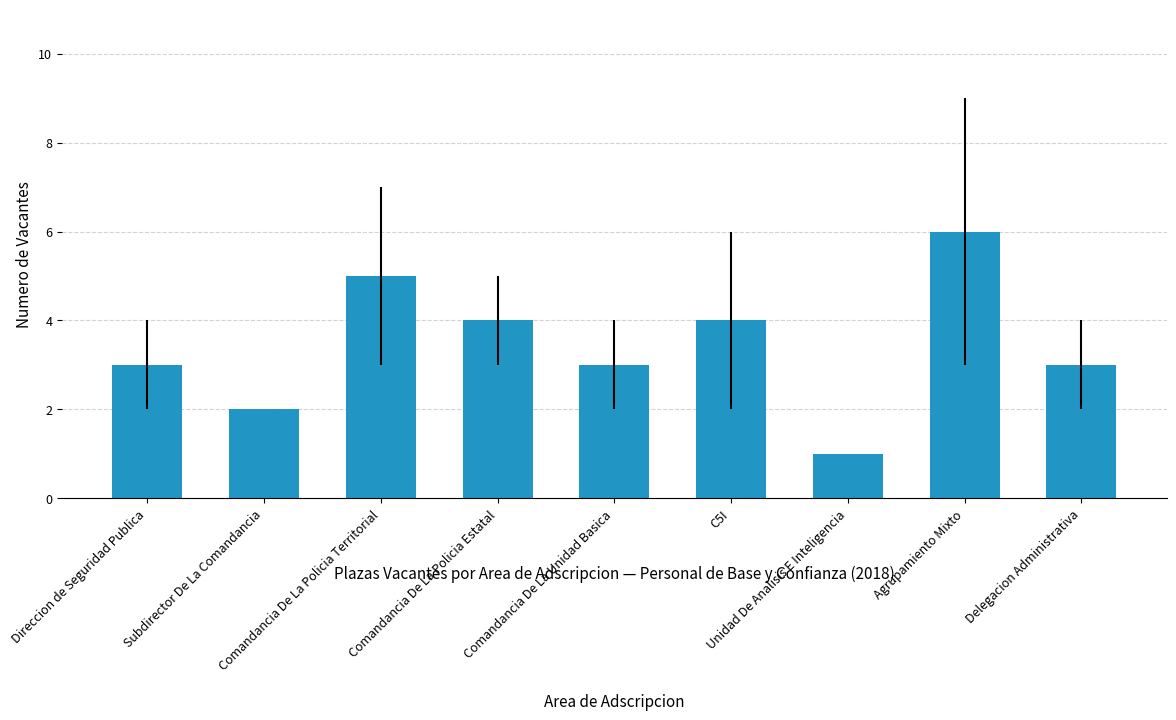

Which has a higher value, Comandancia De La Policia Territorial or Unidad De Analisis E Inteligencia?

Comandancia De La Policia Territorial